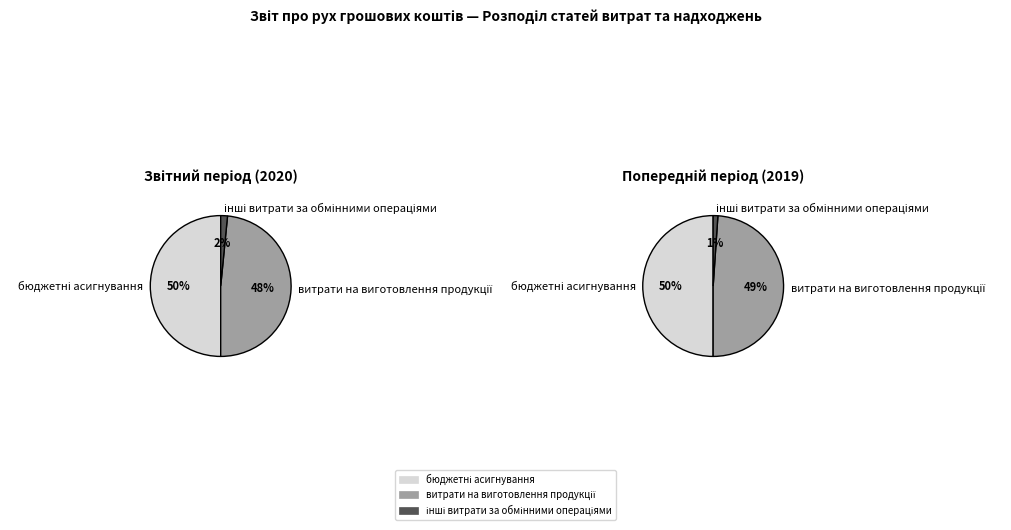

To the nearest percent, what is the combined percentage of витрати на виготовлення продукції and бюджетні асигнування?

99%